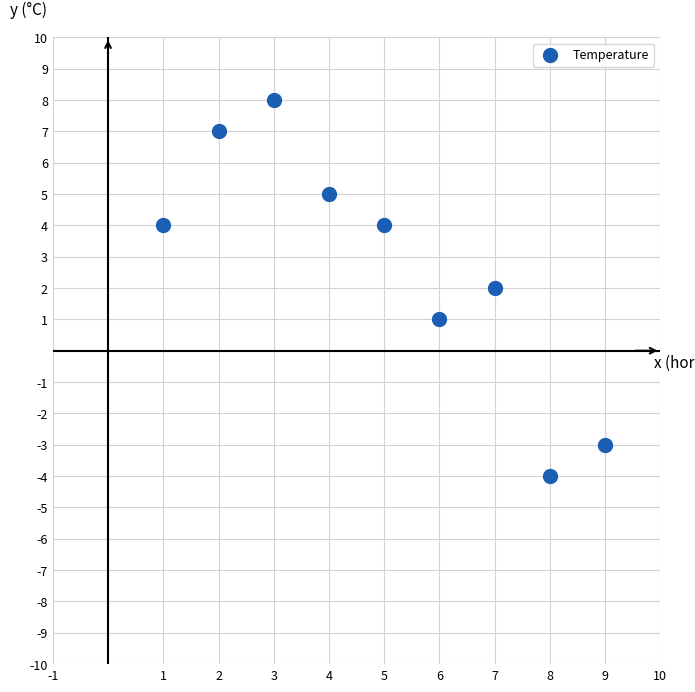

What is the range of Y values (max minus min)?

12